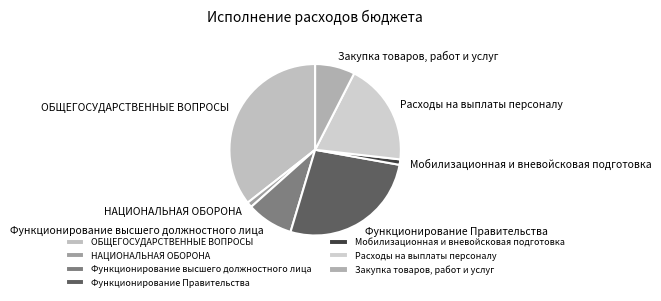

Which slice is the largest?

ОБЩЕГОСУДАРСТВЕННЫЕ ВОПРОСЫ